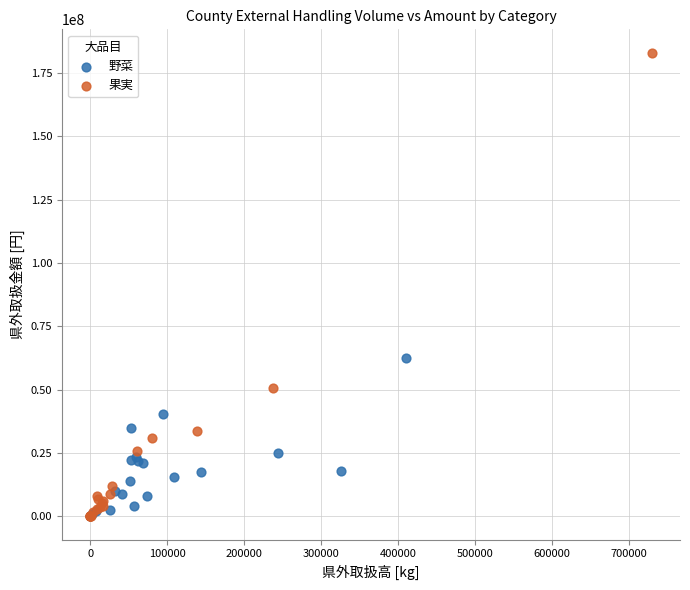

Which series reaches the maximum Y coordinate?

果実